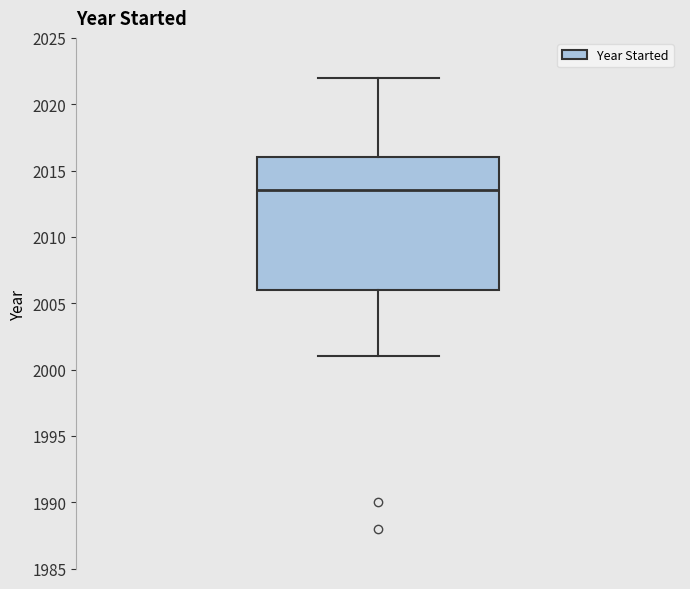

Read this box plot against the y-axis: the position of the median line, the range covered by the box, and the ends of both whiskers. The values are not printed on the chart, so give them approximately, as read against the axis.

median 2013.5, box 2006.0 to 2016.0, whiskers 2001.0 to 2022.0